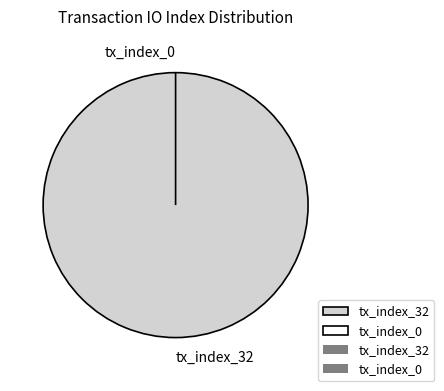

What is the change in value from tx_index_32 to tx_index_0?

-32